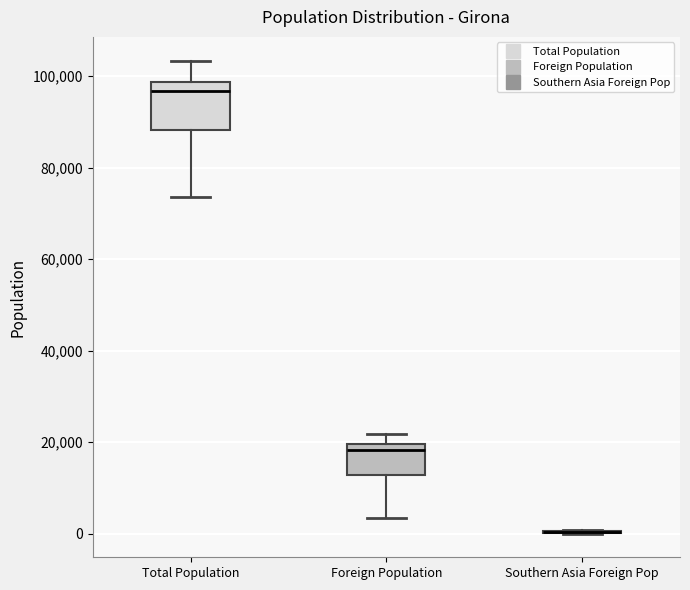

Comparing the boxes themselves (not the whiskers), which one is the tallest?

Total Population